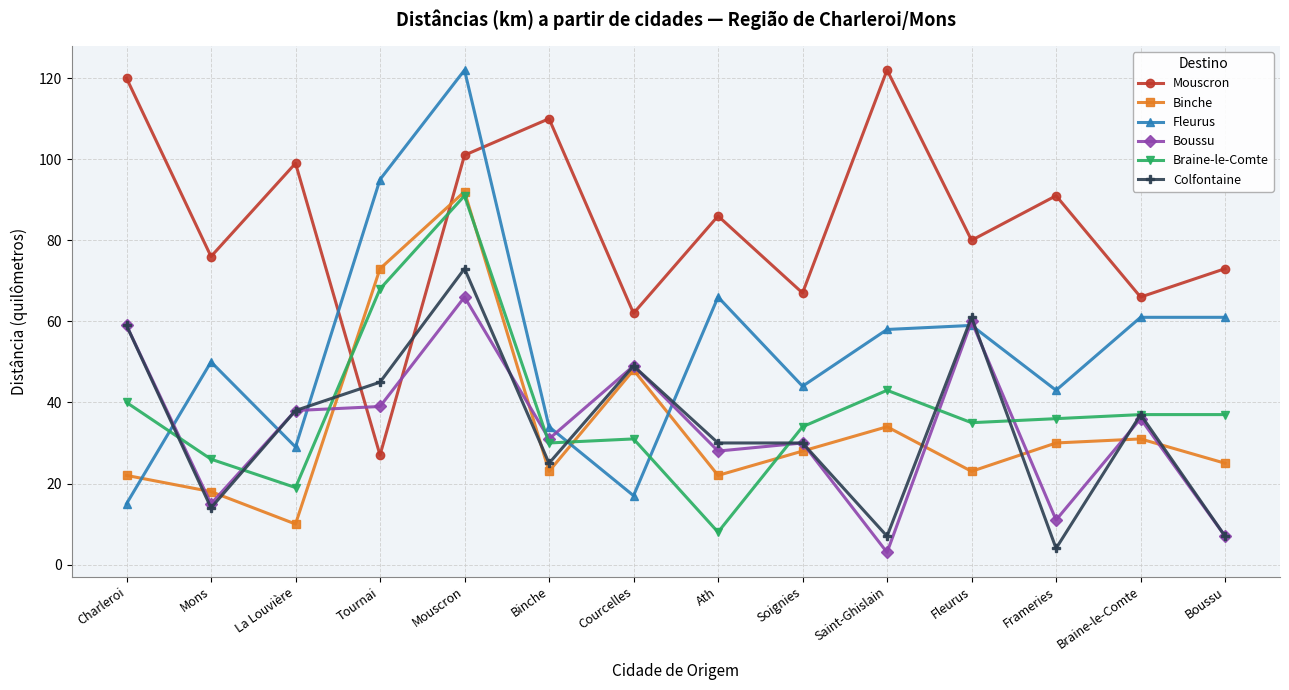

The Mouscron series shows 86 at Ath. True or false?

True